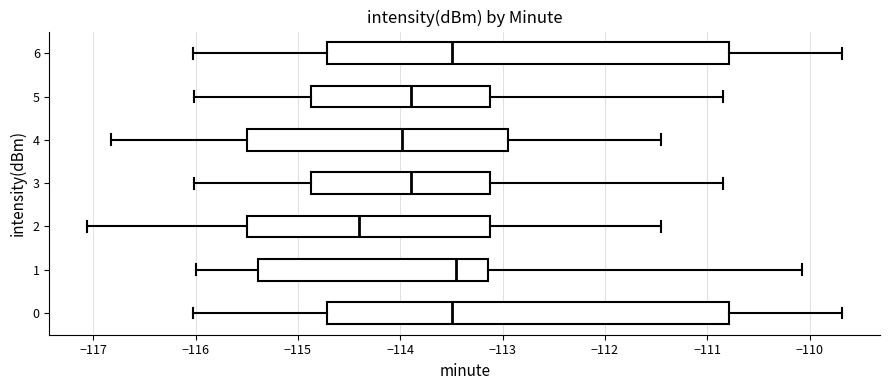

Which box's median line is the furthest to the left?

2